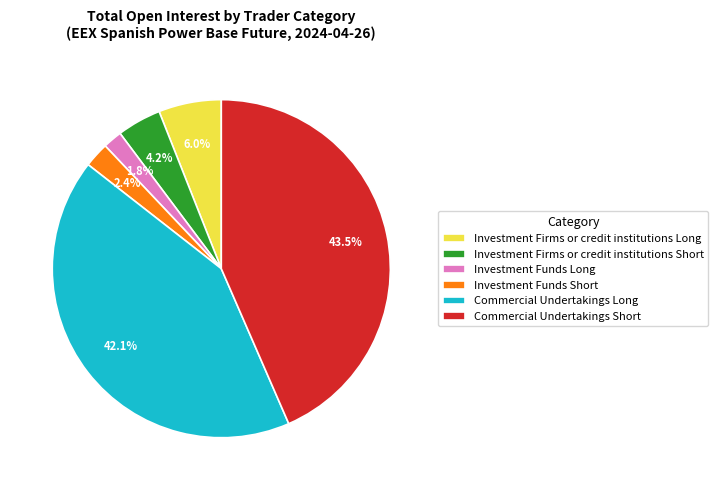

To the nearest percent, what is the difference between the Commercial Undertakings Long and Investment Funds Long slice percentages?

40%